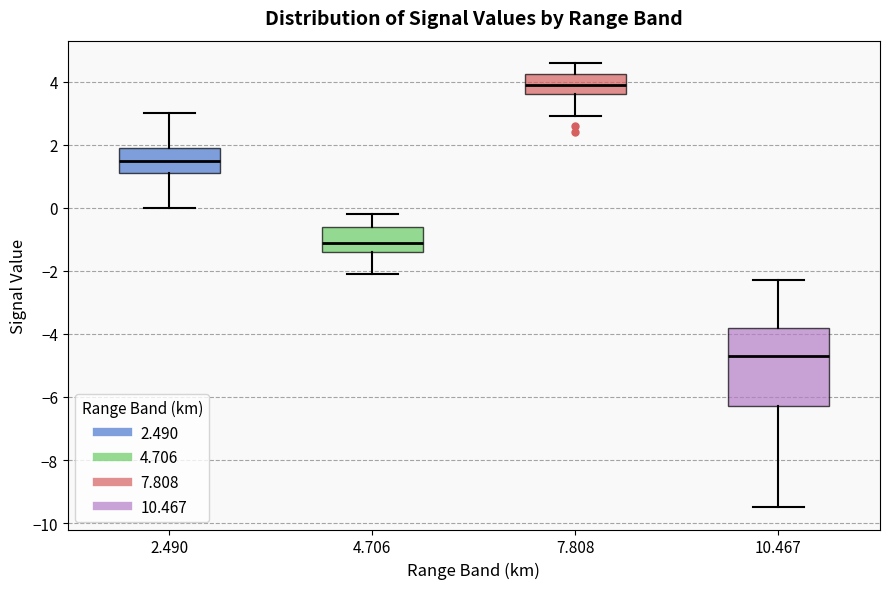

Comparing the boxes themselves (not the whiskers), which one is the tallest?

10.467